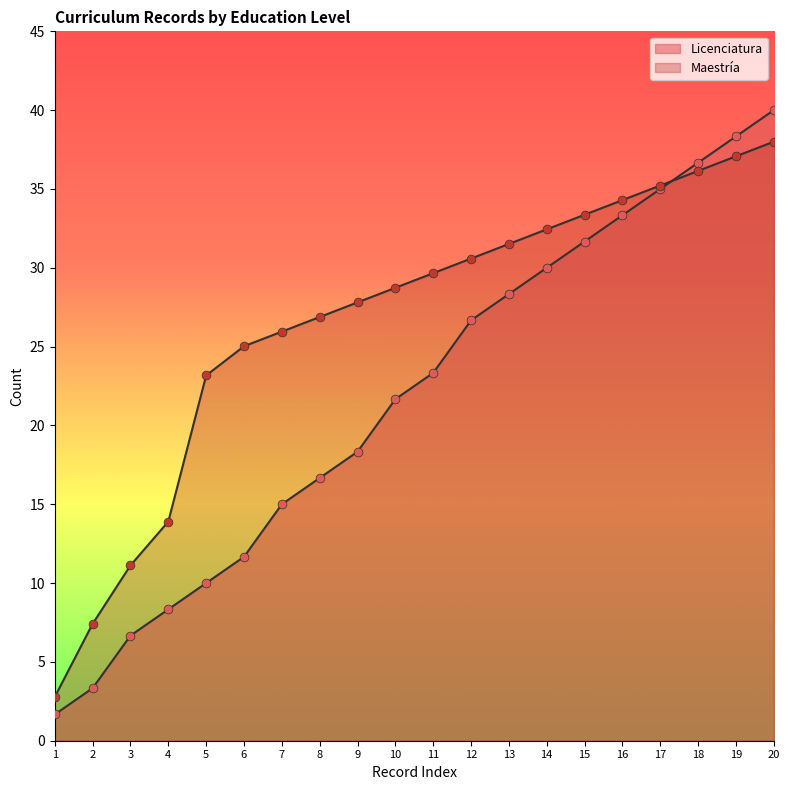

At which category is the sum across all series the highest?

20